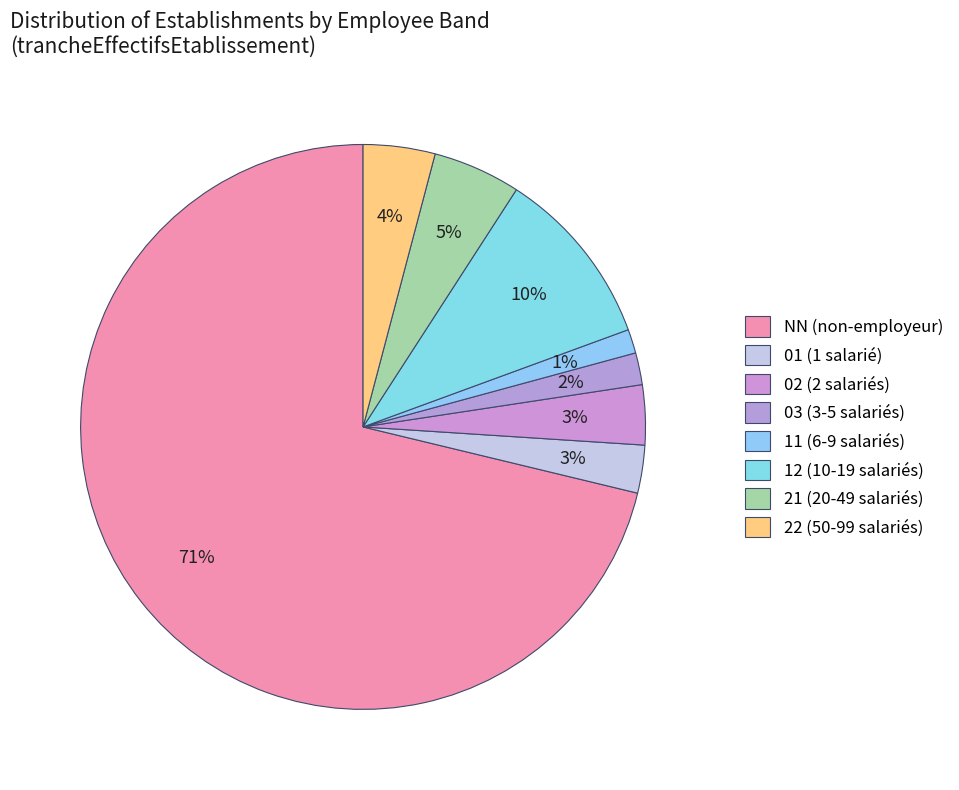

True or false: 22 accounts for 13% of the total.

False